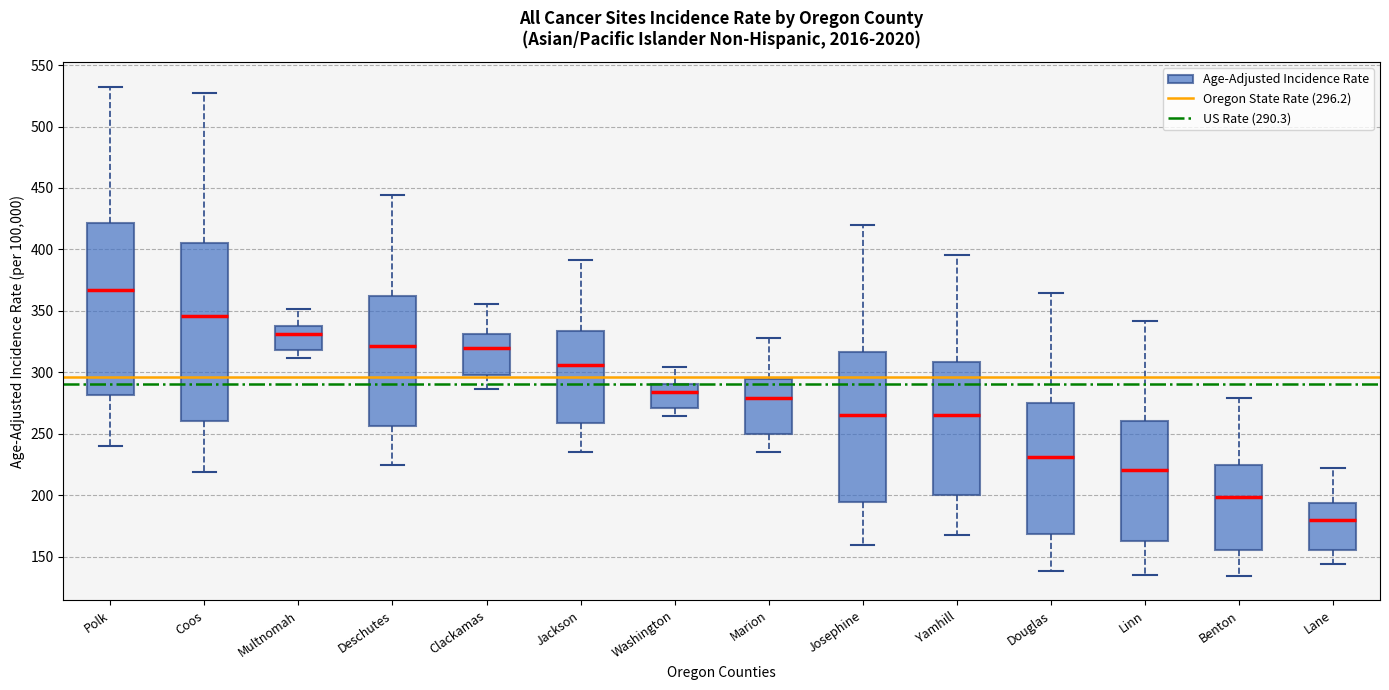

Where does the lower whisker of the box for Polk end on the y-axis? The values are not printed on the chart, so give them approximately, as read against the axis.

240